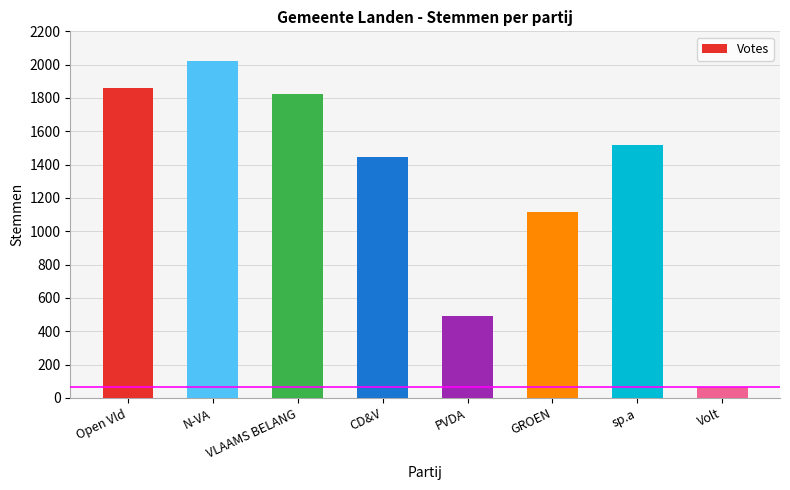

True or false: the data shows 182 at PVDA.

False